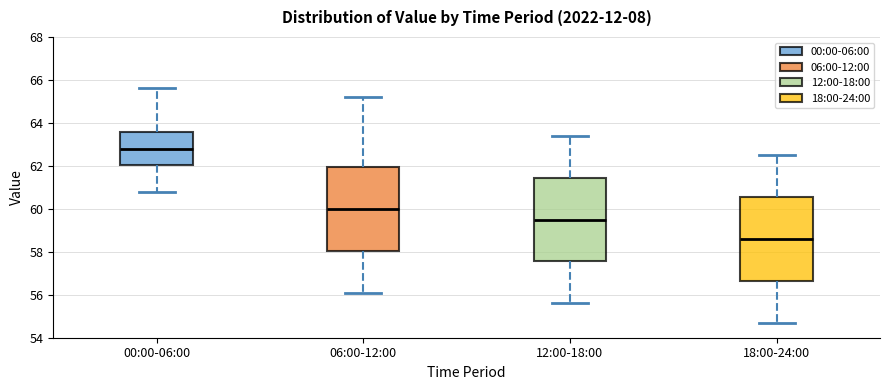

Where does the lower whisker of the box for 06:00-12:00 end on the y-axis? The values are not printed on the chart, so give them approximately, as read against the axis.

56.2